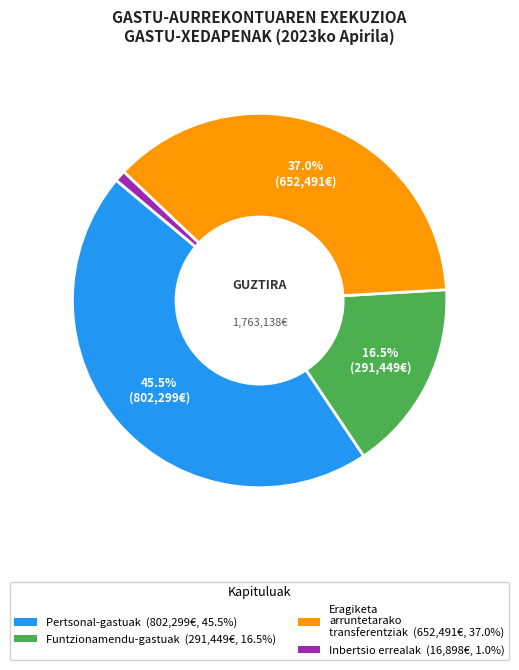

How many segments does this pie chart have?

4